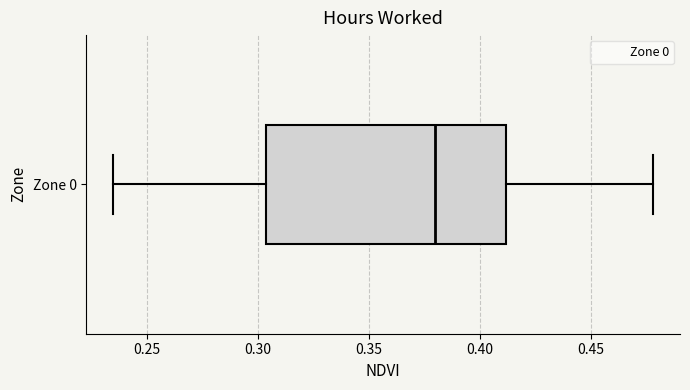

Transcribe this box plot: give where the median line is, the range the box spans, and where the two whiskers end, as read against the x-axis. The values are not printed on the chart, so give them approximately, as read against the axis.

median 0.380, box 0.305 to 0.410, whiskers 0.235 to 0.480